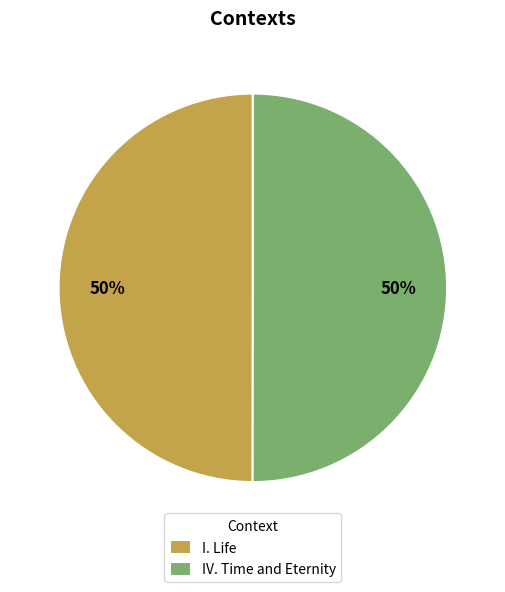

Combined, do IV. Time and Eternity and I. Life account for over 50%?

Yes